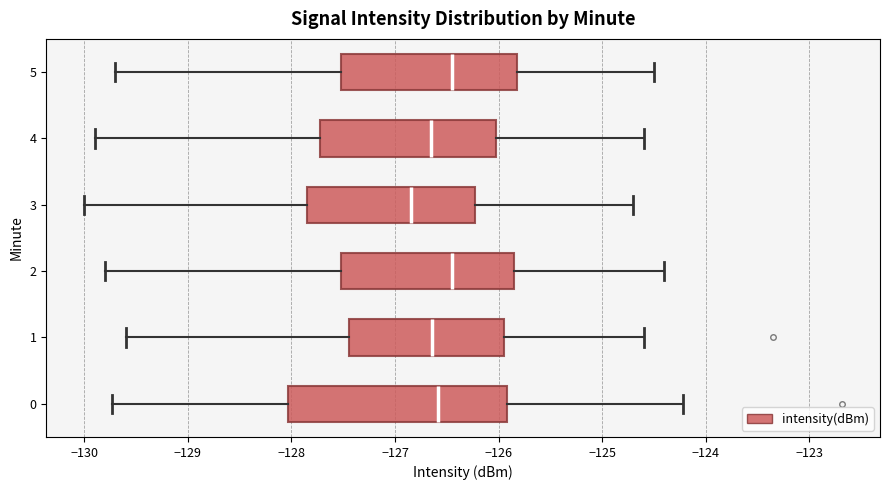

Which box's median line is the furthest to the left?

3